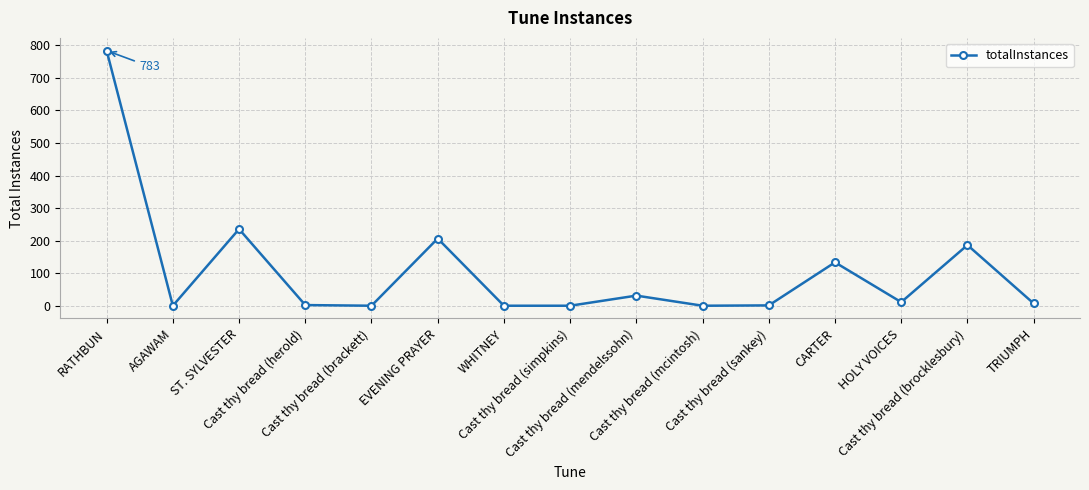

What is the difference between the maximum and minimum values?

782